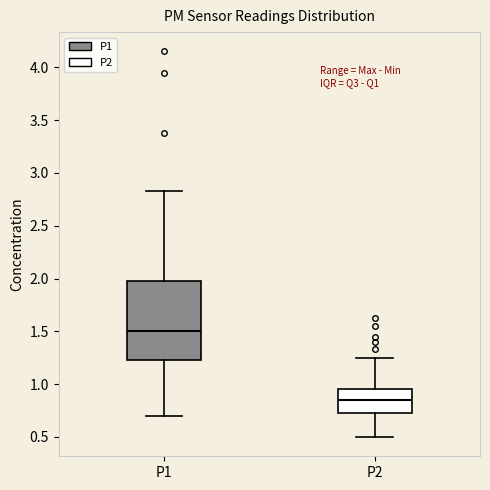

Which box is the tallest, from its lower edge to its upper edge?

P1